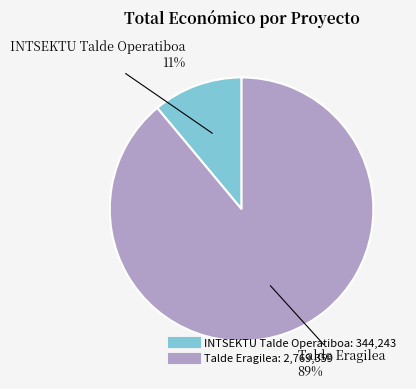

Rank the categories by value from highest to lowest.

Talde Eragilea, INTSEKTU Talde Operatiboa